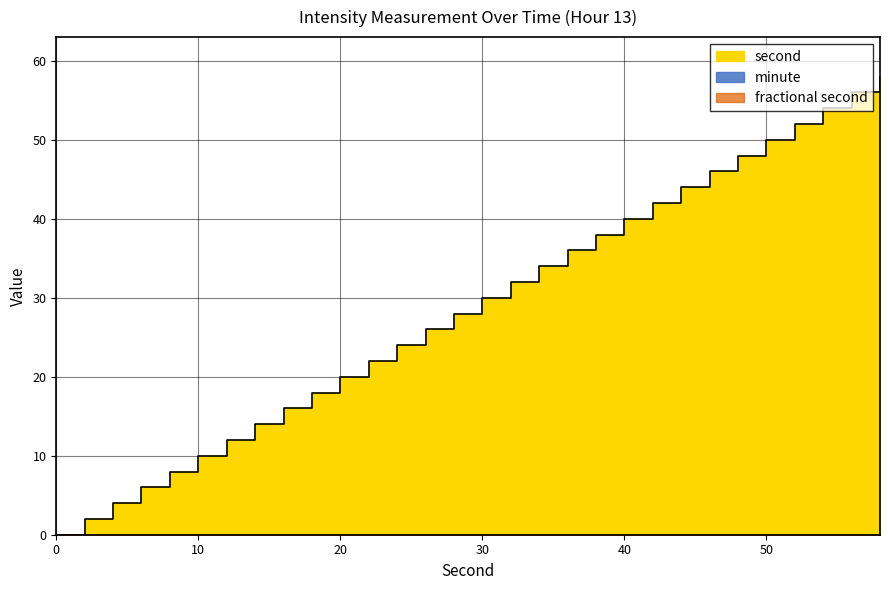

Reading left to right, transcribe all the data shown in this chart.

second: 0	2	4	6	8	10	12	14	16	18	20	22	24	26	28	30	32	34	36	38	40	42	44	46	48	50	52	54	56	58
minute: 0	0	0	0	0	0	0	0	0	0	0	0	0	0	0	0	0	0	0	0	0	0	0	0	0	0	0	0	0	0
fractional second: 0	0	0	0	0	0	0	0	0	0	0	0	0	0	0	0	0	0	0	0	0	0	0	0	0	0	0	0	0	0